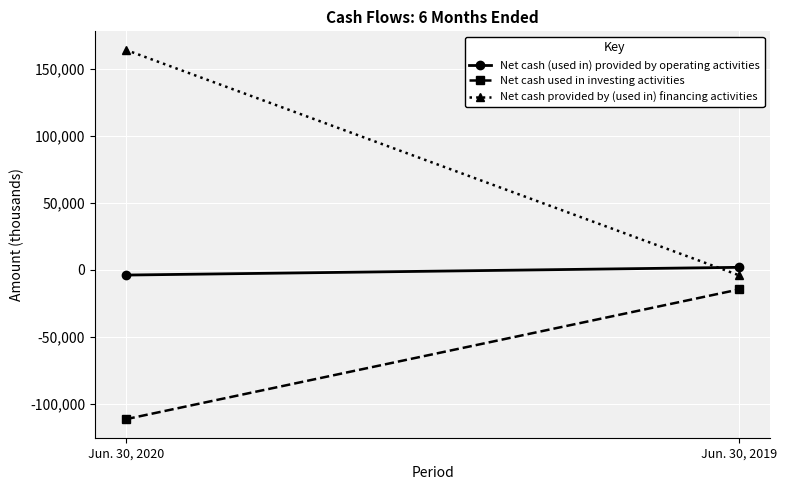

The Net cash provided by (used in) financing activities series shows -7124 at Jun. 30, 2019. True or false?

False